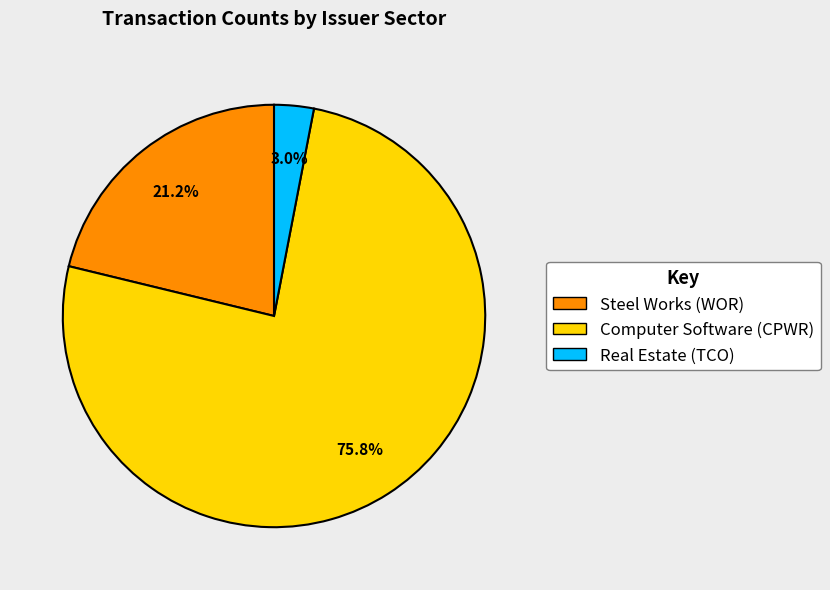

Is there any slice that represents more than half of the pie?

Yes